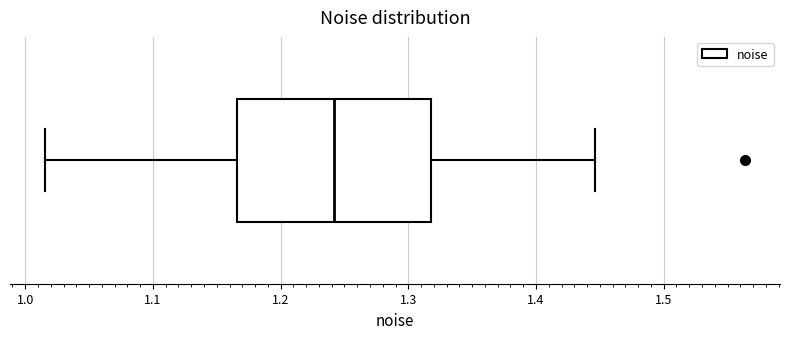

Where does the left whisker of the box end on the x-axis? The values are not printed on the chart, so give them approximately, as read against the axis.

1.02